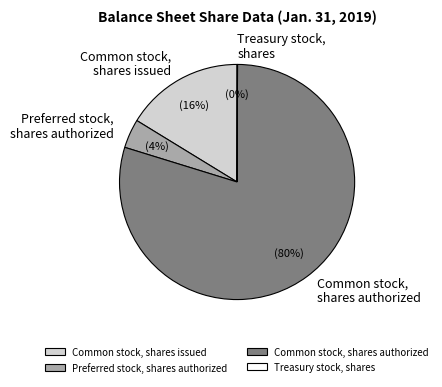

Is there a majority slice in this chart?

Yes